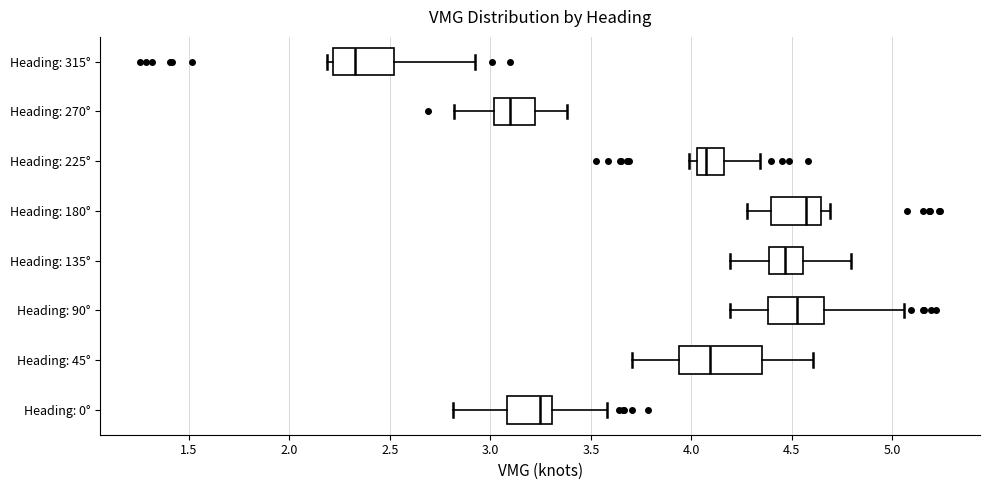

Reading bottom to top, read every box against the x-axis: the position of its median line, the range the box covers, and the ends of its whiskers. The values are not printed on the chart, so give them approximately, as read against the axis.

Heading: 0°: median 3.25, box 3.10 to 3.30, whiskers 2.80 to 3.60
Heading: 45°: median 4.10, box 3.95 to 4.35, whiskers 3.70 to 4.60
Heading: 90°: median 4.55, box 4.40 to 4.65, whiskers 4.20 to 5.05
Heading: 135°: median 4.45, box 4.40 to 4.55, whiskers 4.20 to 4.80
Heading: 180°: median 4.55, box 4.40 to 4.65, whiskers 4.30 to 4.70
Heading: 225°: median 4.05 (just right of the box's left edge), box 4.05 to 4.15, whiskers 4.00 to 4.35
Heading: 270°: median 3.10, box 3.00 to 3.20, whiskers 2.80 to 3.40
Heading: 315°: median 2.30, box 2.20 to 2.50, whiskers 2.20 (just left of the box's left edge) to 2.90